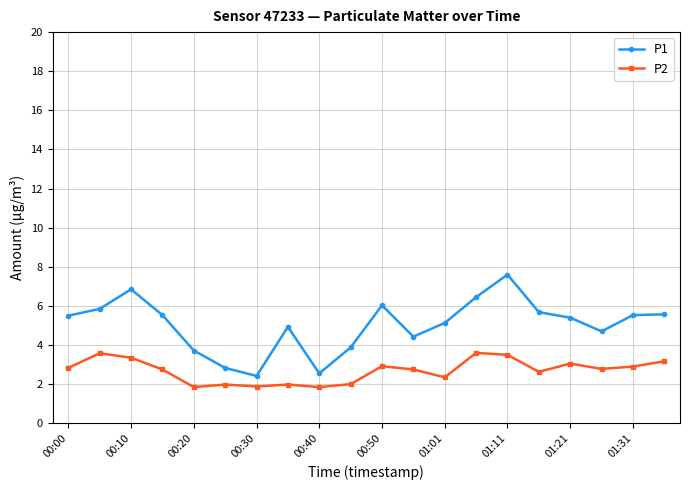

True or false: P2 and P1 intersect in this chart.

False